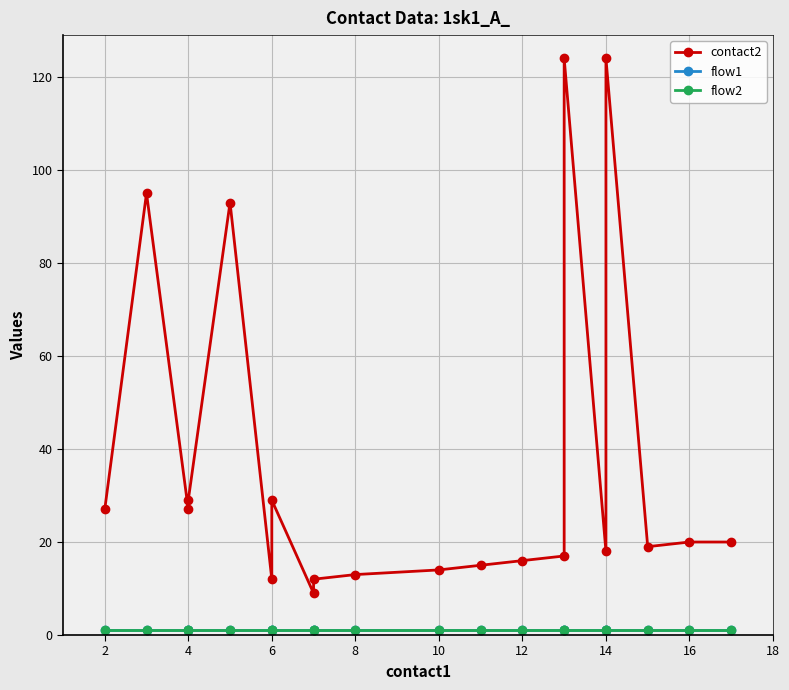

Which series has the widest spread of values?

contact2